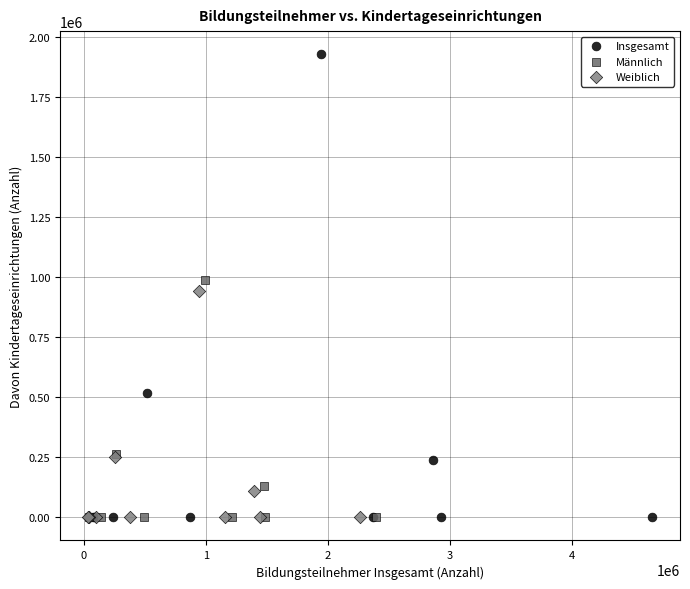

Which series has the largest Y range (max minus min)?

Insgesamt